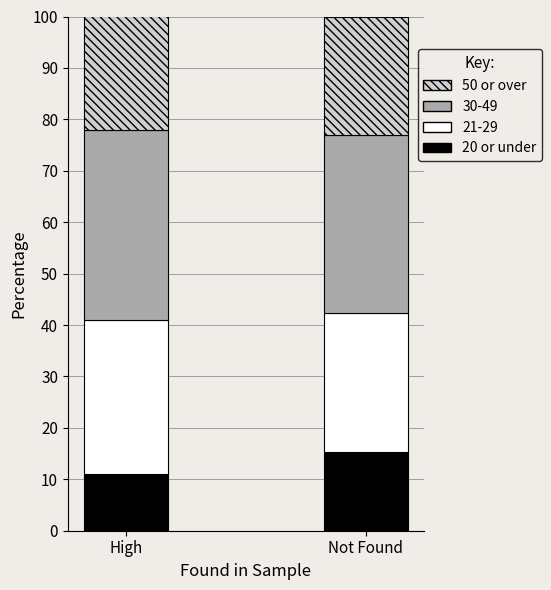

True or false: 20 or under has a value of 11.0 at High.

True